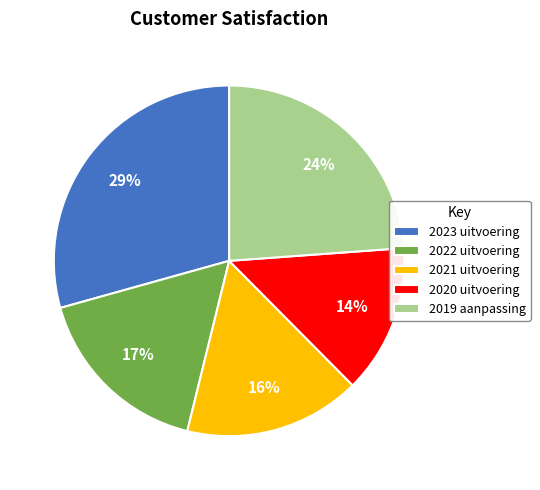

Rank the categories by value from lowest to highest.

2020 uitvoering, 2021 uitvoering, 2022 uitvoering, 2019 aanpassing, 2023 uitvoering